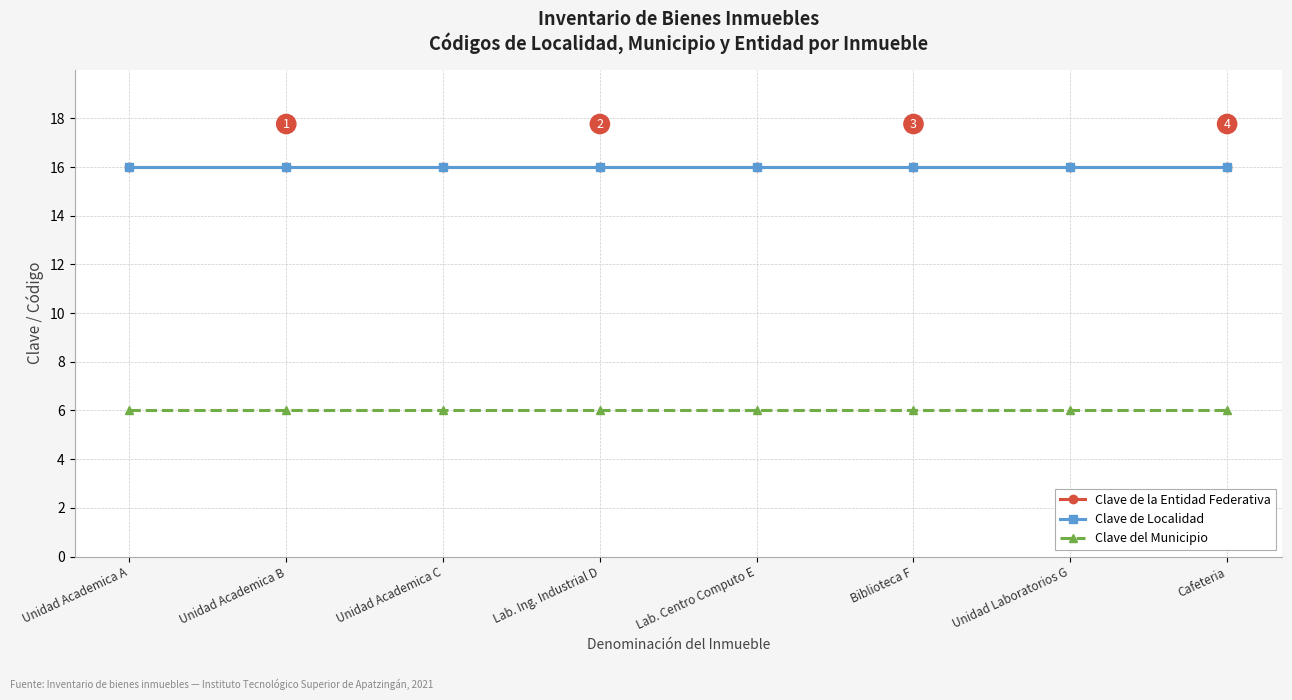

Does the chart have visible grid lines?

Yes